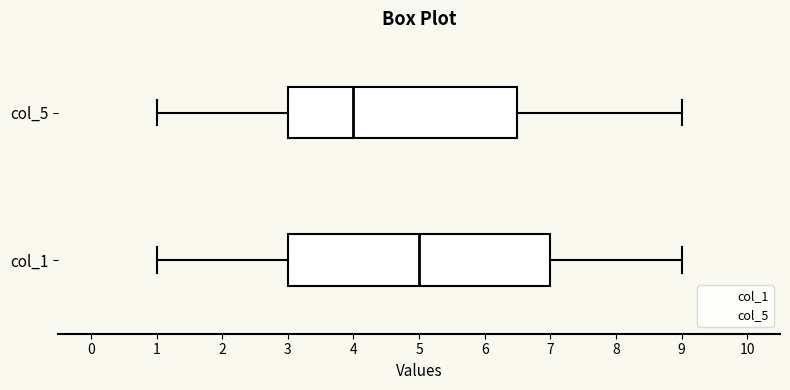

Which box's median line is the furthest to the right?

col_1